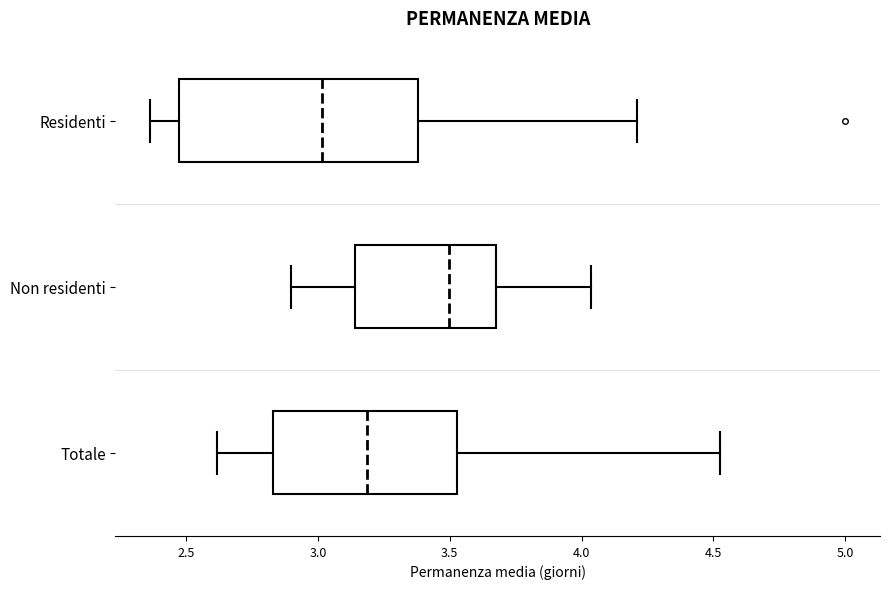

Reading bottom to top, transcribe this box plot: for each box, give where its median line is, the range the box spans, and where its two whiskers end, as read against the x-axis. The values are not printed on the chart, so give them approximately, as read against the axis.

Totale: median 3.20, box 2.85 to 3.55, whiskers 2.60 to 4.55
Non residenti: median 3.50, box 3.15 to 3.65, whiskers 2.90 to 4.05
Residenti: median 3.00, box 2.45 to 3.40, whiskers 2.35 to 4.20